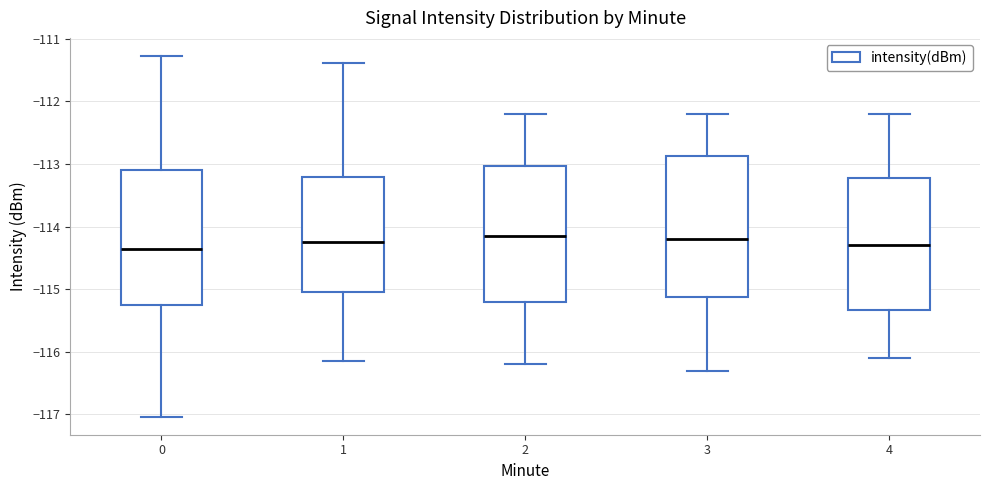

Reading left to right, read every box against the y-axis: the position of its median line, the range the box covers, and the ends of its whiskers. The values are not printed on the chart, so give them approximately, as read against the axis.

0: median -114.4, box -115.3 to -113.1, whiskers -117.0 to -111.3
1: median -114.2, box -115.0 to -113.2, whiskers -116.2 to -111.4
2: median -114.1, box -115.2 to -113.0, whiskers -116.2 to -112.2
3: median -114.2, box -115.1 to -112.9, whiskers -116.3 to -112.2
4: median -114.3, box -115.3 to -113.2, whiskers -116.1 to -112.2